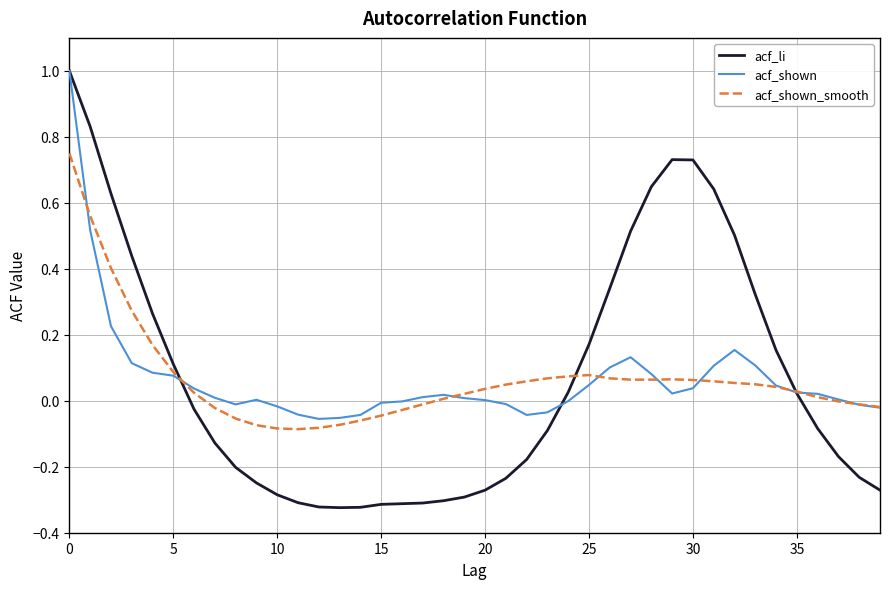

Which series has the widest spread of values?

acf_li